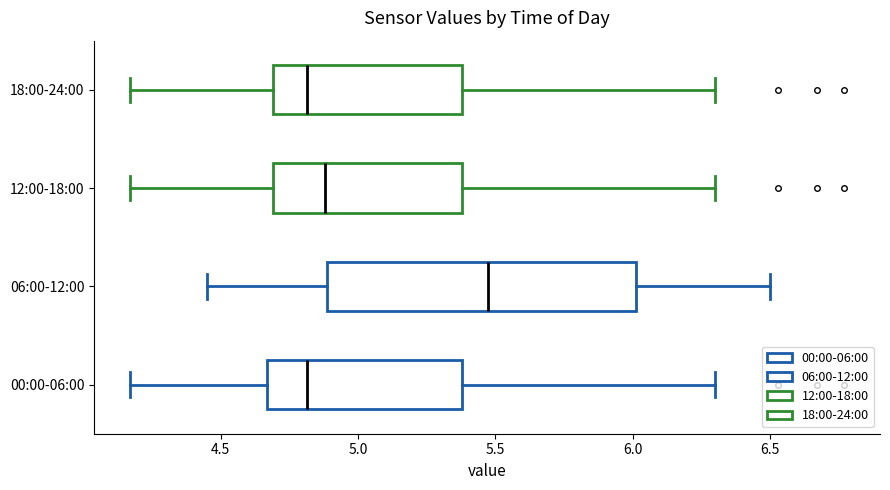

Reading bottom to top, read every box against the x-axis: the position of its median line, the range the box covers, and the ends of its whiskers. The values are not printed on the chart, so give them approximately, as read against the axis.

00:00-06:00: median 4.80, box 4.65 to 5.40, whiskers 4.15 to 6.30
06:00-12:00: median 5.50, box 4.90 to 6.00, whiskers 4.45 to 6.50
12:00-18:00: median 4.90, box 4.70 to 5.40, whiskers 4.15 to 6.30
18:00-24:00: median 4.80, box 4.70 to 5.40, whiskers 4.15 to 6.30